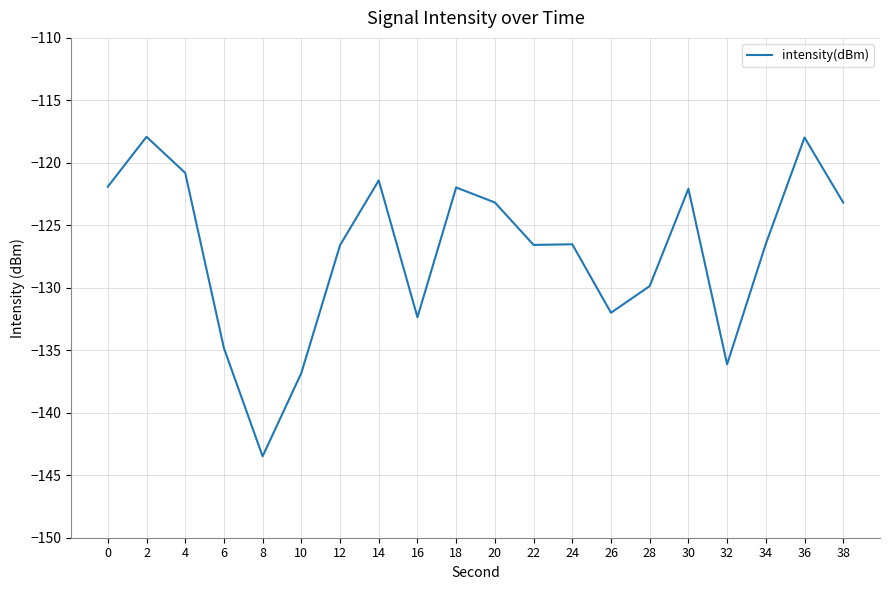

What is the change in value from 2 to 38?

-5.3